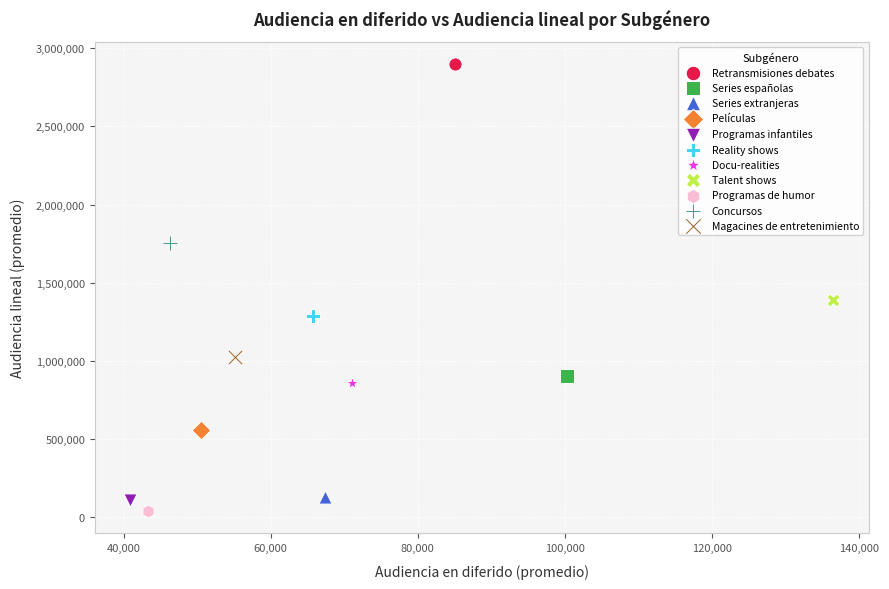

Which series reaches the maximum Y coordinate?

Retransmisiones debates